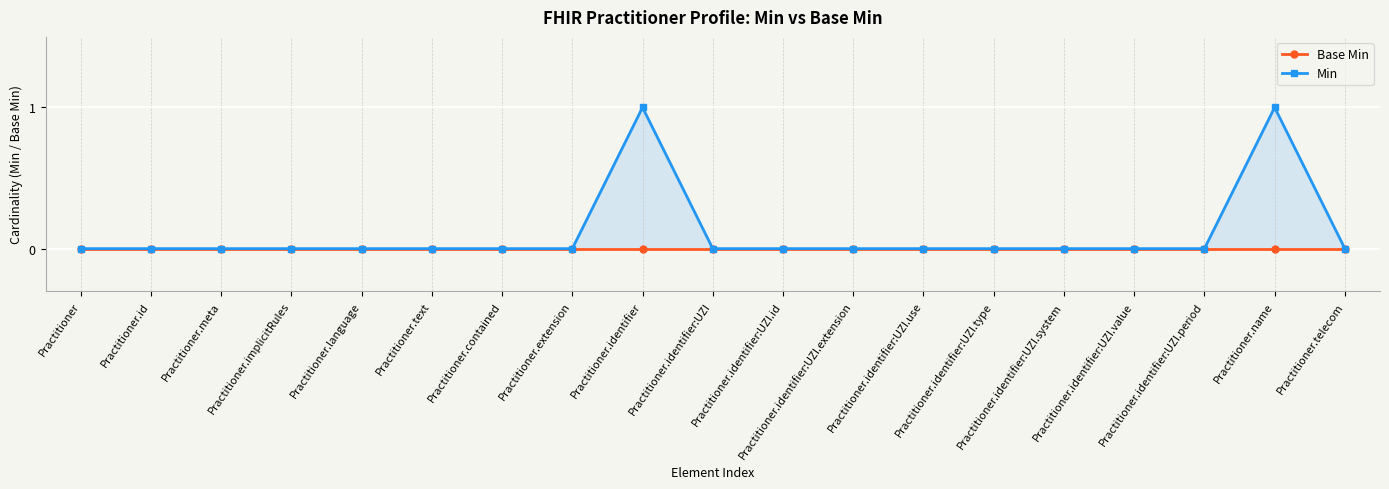

What is the label of the 6th point from the right?

Practitioner.identifier:UZI.type